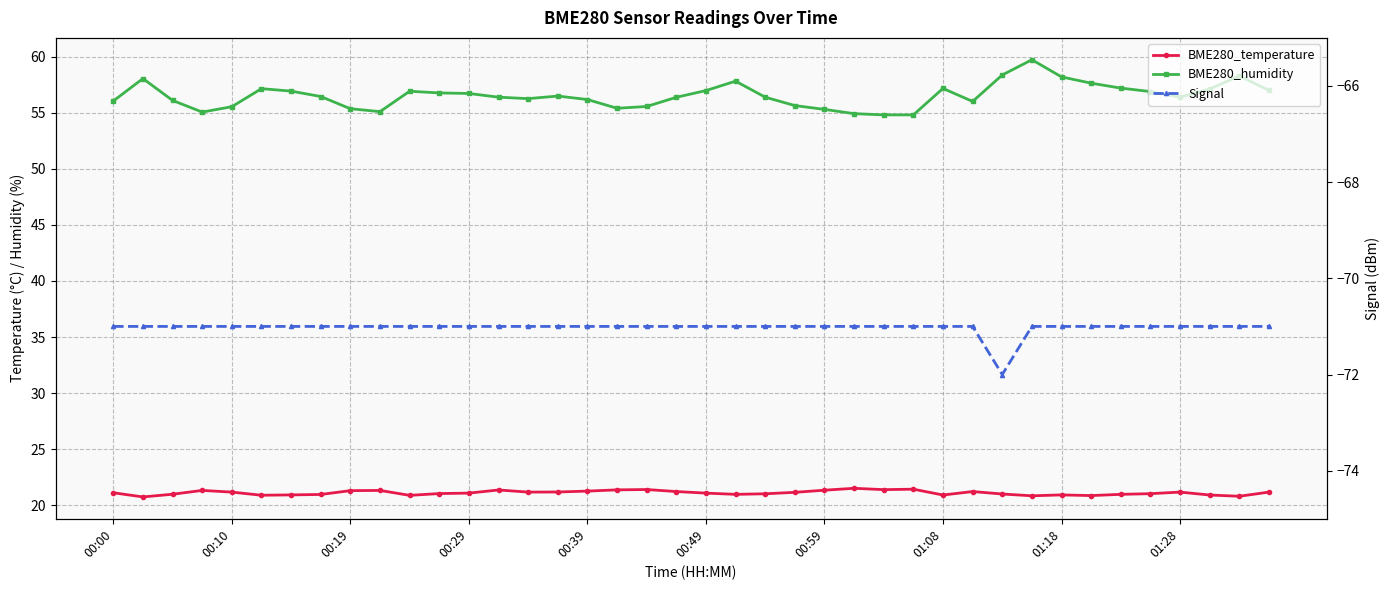

How many interior local valleys does the BME280_humidity series have?

6